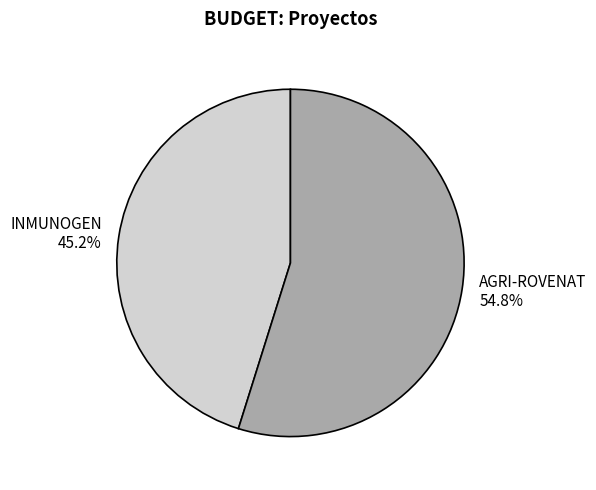

To the nearest percent, what is the combined percentage of INMUNOGEN and AGRI-ROVENAT?

100%